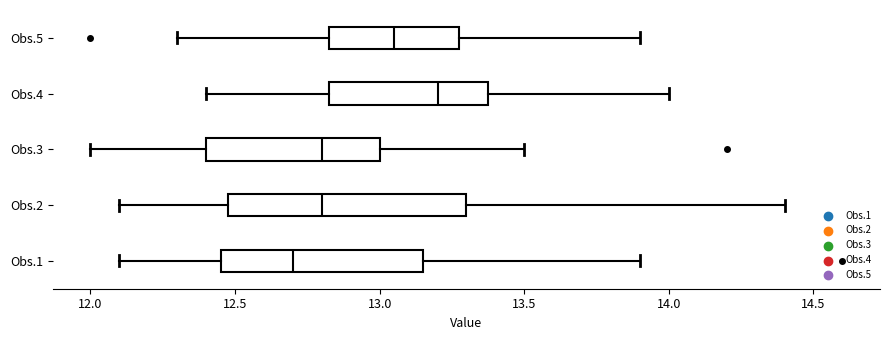

Reading bottom to top, transcribe this box plot: for each box, give where its median line is, the range the box spans, and where its two whiskers end, as read against the x-axis. The values are not printed on the chart, so give them approximately, as read against the axis.

Obs.1: median 12.70, box 12.45 to 13.15, whiskers 12.10 to 13.90
Obs.2: median 12.80, box 12.50 to 13.30, whiskers 12.10 to 14.40
Obs.3: median 12.80, box 12.40 to 13.00, whiskers 12.00 to 13.50
Obs.4: median 13.20, box 12.85 to 13.40, whiskers 12.40 to 14.00
Obs.5: median 13.05, box 12.85 to 13.30, whiskers 12.30 to 13.90